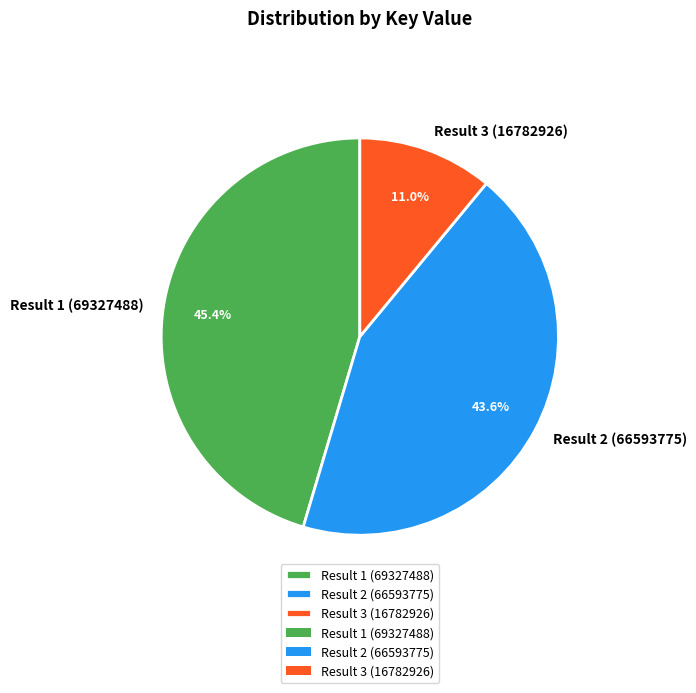

Is it true that Result 3 (16782926) is 1% of the pie?

False